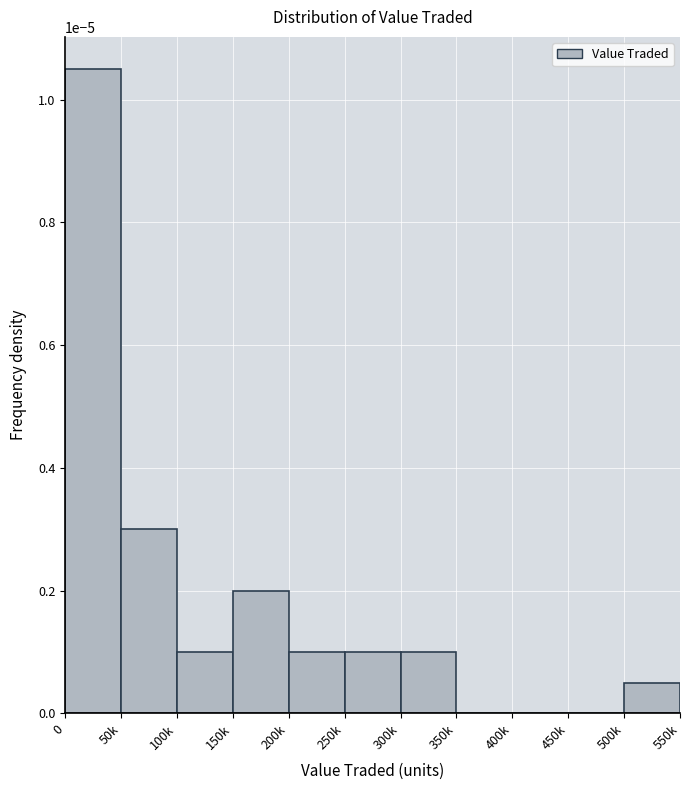

Between 450k and 150k, which is larger?

150k